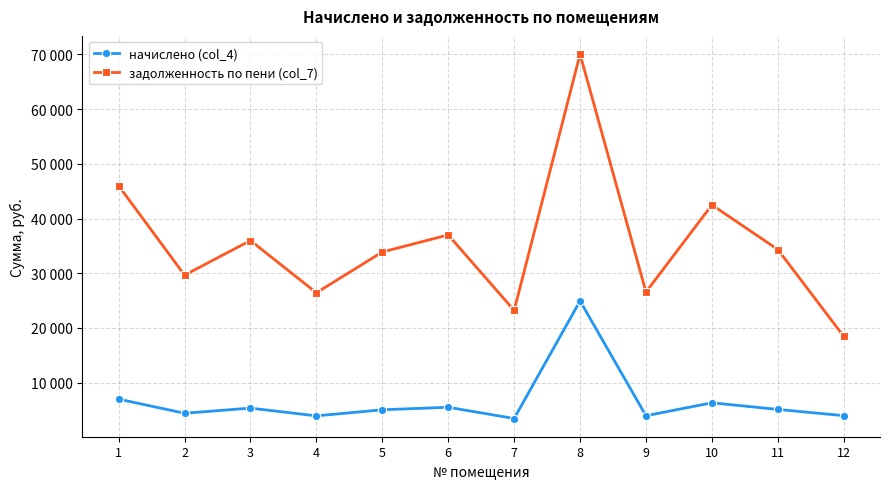

Is this an area chart (filled region under the line)?

No